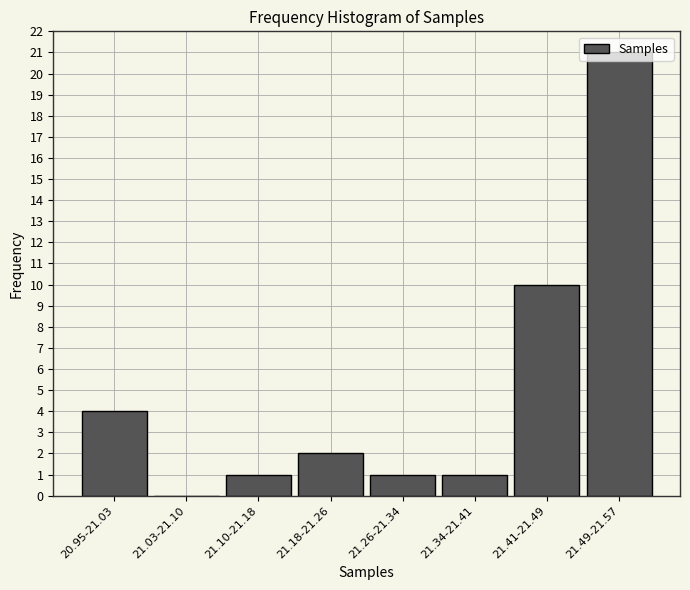

What is the sum of all values?

40